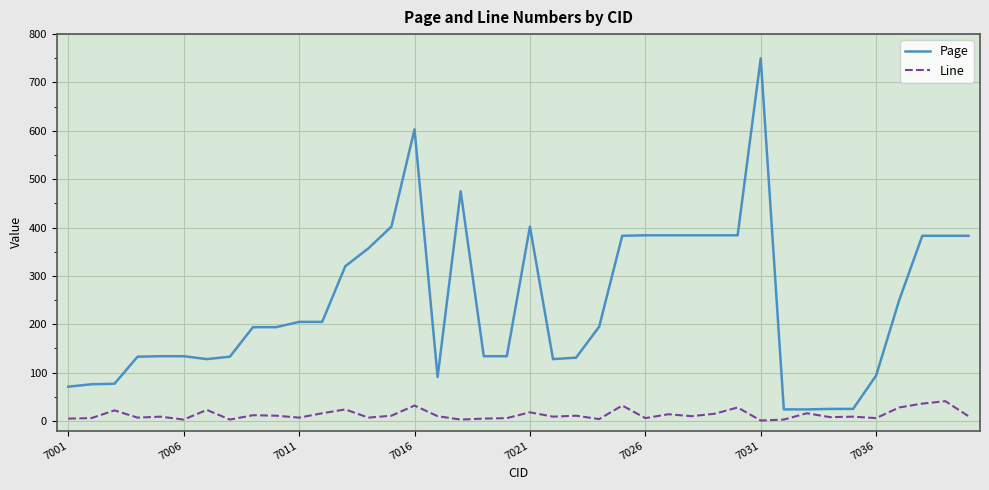

What are all the series names shown in the legend?

Page, Line